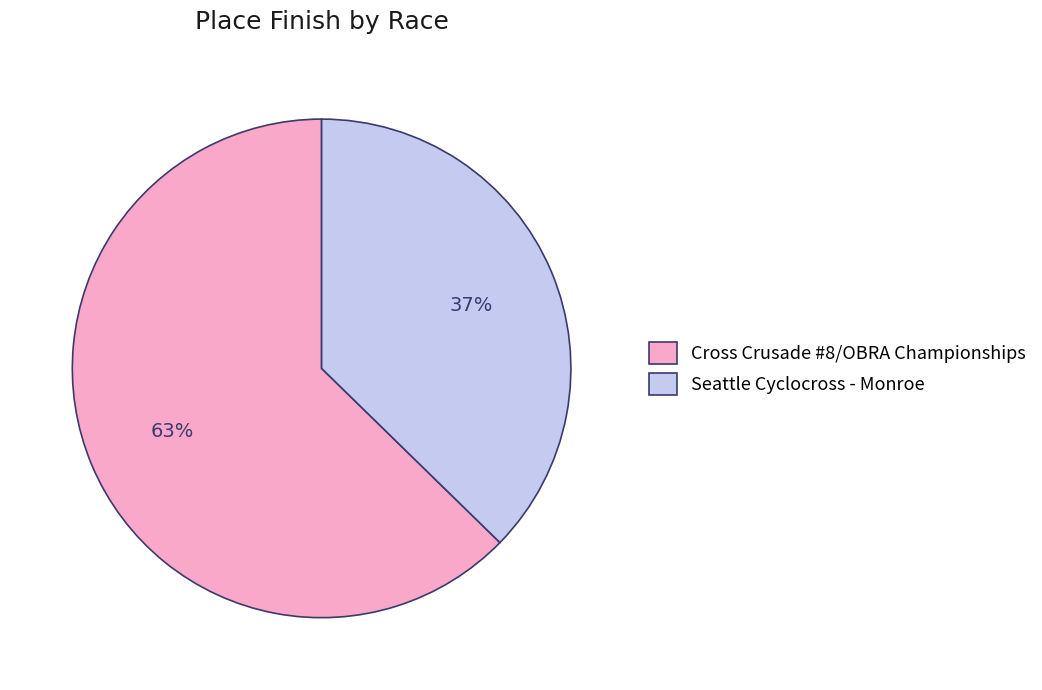

Count the number of slices in the pie.

2